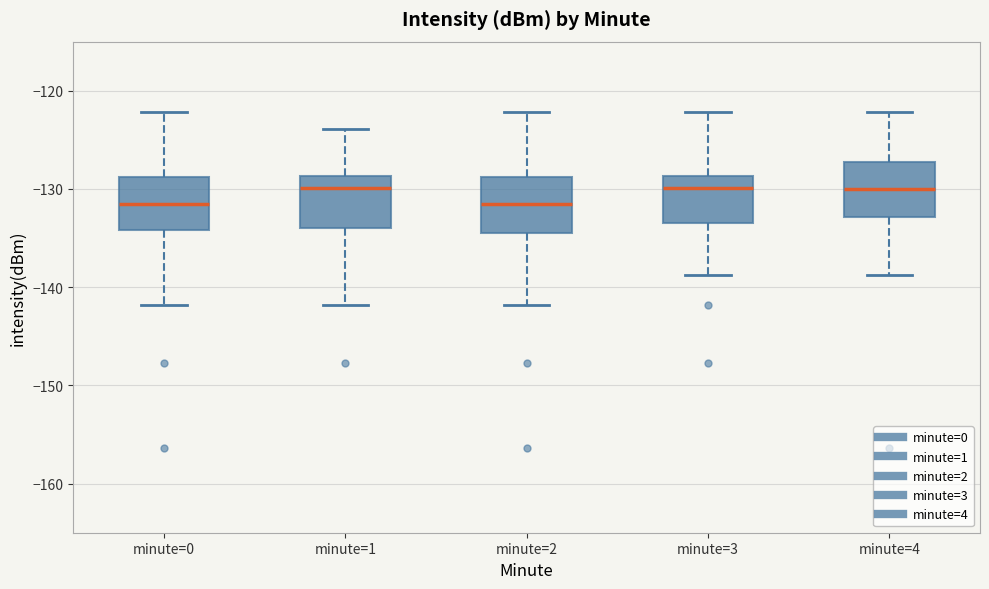

Where is the lower edge of the box for minute=4 on the y-axis? The values are not printed on the chart, so give them approximately, as read against the axis.

-133